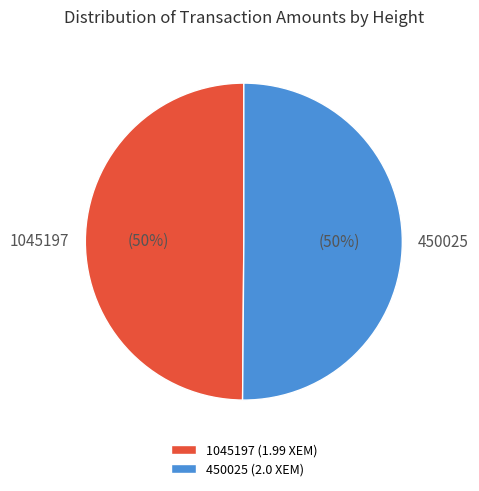

Combined, do 1045197 and 450025 account for over 50%?

Yes